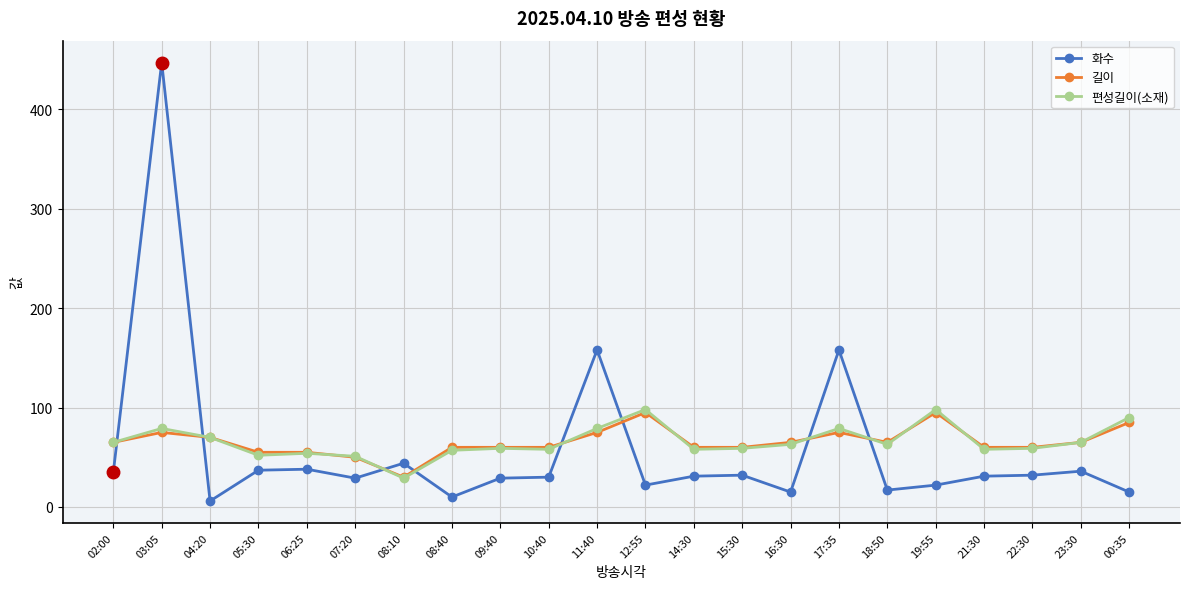

What is the difference between the maximum and second lowest values in the 편성길이(소재) series?

47